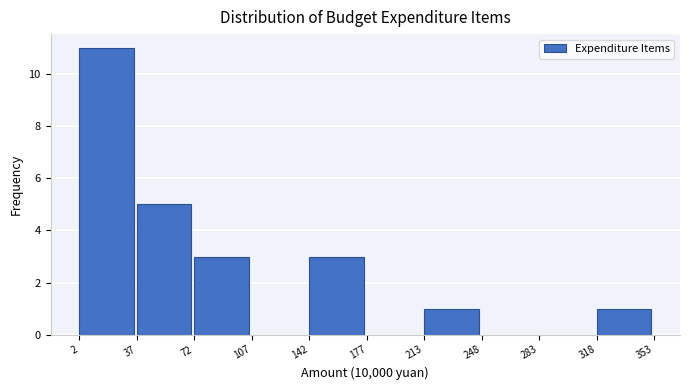

Reading left to right, list every bar in this chart as the range it spans on the x-axis followed by its height. The values are not printed on the chart, so give them approximately, as read against the axis.

2 to 37: 11
37 to 72: 5
72 to 107: 3
107 to 142: 0
142 to 177: 3
177 to 213: 0
213 to 248: 1
248 to 283: 0
283 to 318: 0
318 to 353: 1